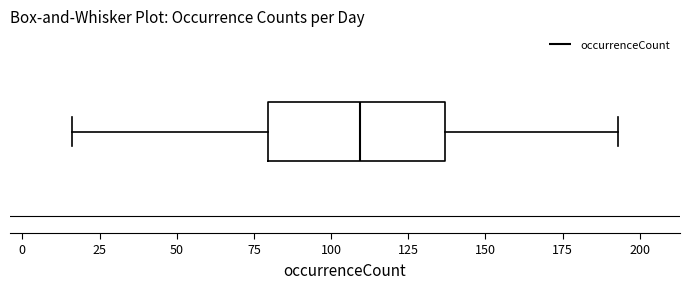

Read this box plot against the x-axis: the position of the median line, the range covered by the box, and the ends of both whiskers. The values are not printed on the chart, so give them approximately, as read against the axis.

median 110, box 80 to 135, whiskers 15 to 195